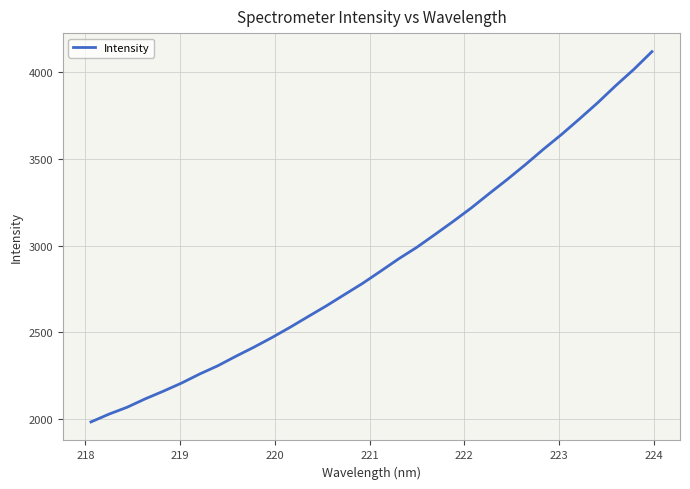

How many lines are shown in the chart?

1